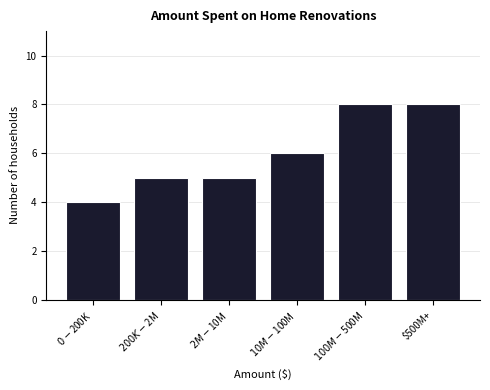

Reading left to right, extract all data points from this chart.

4	5	5	6	8	8